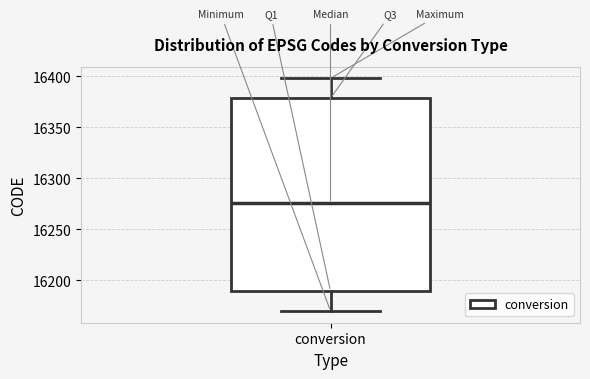

Read this box plot against the y-axis: the position of the median line, the range covered by the box, and the ends of both whiskers. The values are not printed on the chart, so give them approximately, as read against the axis.

median 16275, box 16190 to 16380, whiskers 16170 to 16400